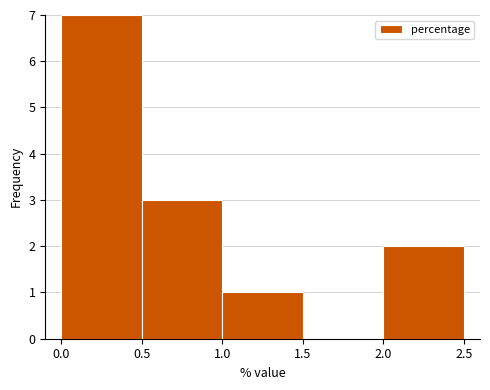

Reading left to right, list every bar in this chart as the range it spans on the x-axis followed by its height. The values are not printed on the chart, so give them approximately, as read against the axis.

0.0 to 0.5: 7
0.5 to 1.0: 3
1.0 to 1.5: 1
1.5 to 2.0: 0
2.0 to 2.5: 2